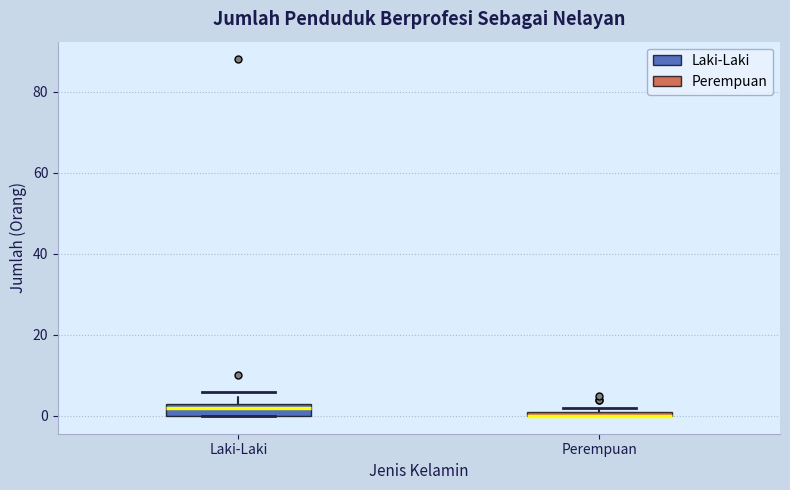

Where is the upper edge of the box for Laki-Laki on the y-axis? The values are not printed on the chart, so give them approximately, as read against the axis.

4